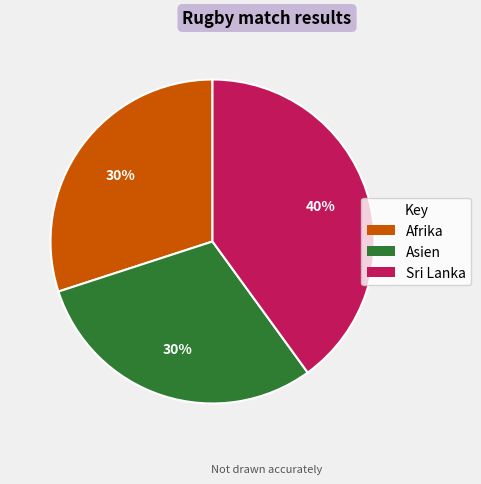

What is the largest slice in the pie chart?

Sri Lanka